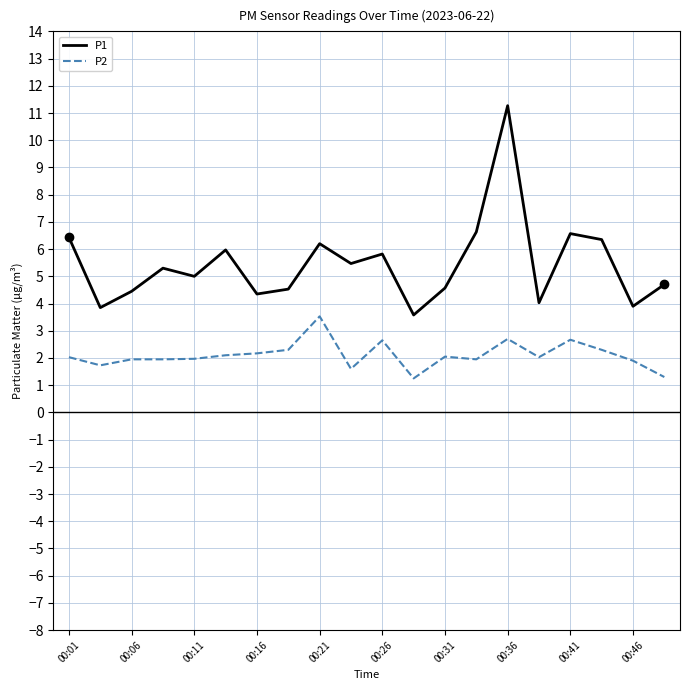

What is the sum of all P2 values?

42.1